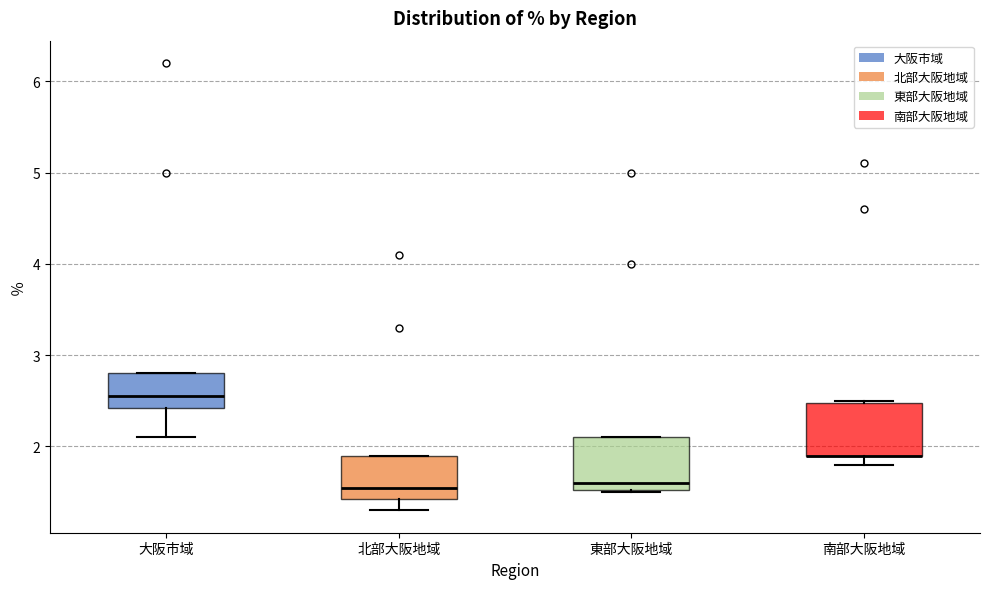

Reading left to right, transcribe this box plot: for each box, give where its median line is, the range the box spans, and where its two whiskers end, as read against the y-axis. The values are not printed on the chart, so give them approximately, as read against the axis.

大阪市域: median 2.6, box 2.4 to 2.8, whiskers 2.1 to 2.8
北部大阪地域: median 1.6, box 1.4 to 1.9, whiskers 1.3 to 1.9
東部大阪地域: median 1.6, box 1.5 to 2.1, whiskers 1.5 to 2.1
南部大阪地域: median 1.9 (drawn on the box's lower edge), box 1.9 to 2.5, whiskers 1.8 to 2.5